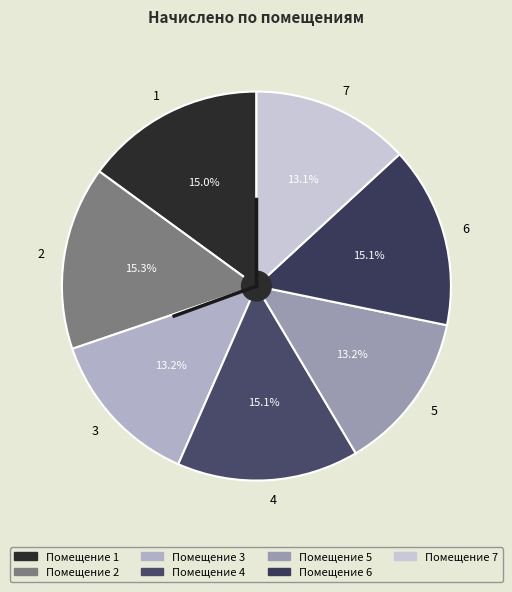

True or false: 6 accounts for 3% of the total.

False